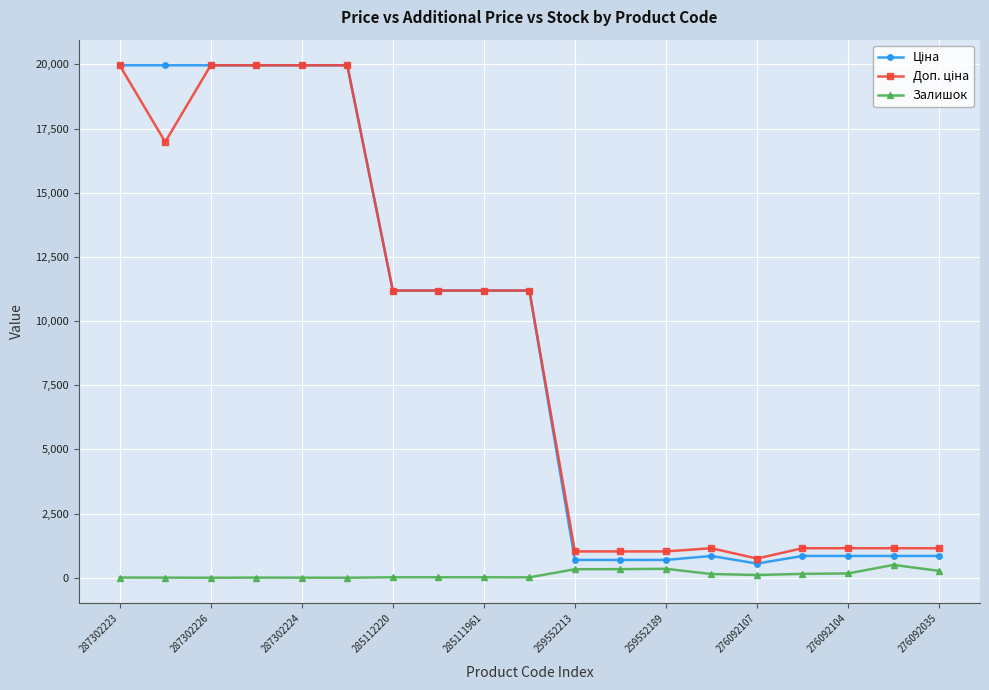

At how many categories does at least one series exceed 3317?

10